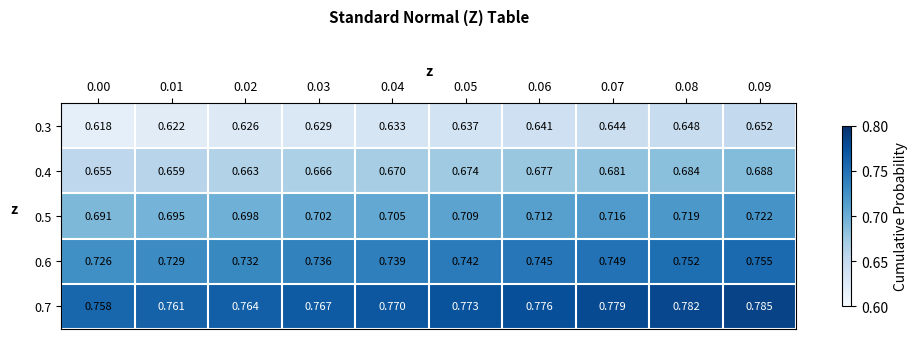

Is the value of 0.7 at 0.09 greater than the value of 0.6 at 0.01?

Yes